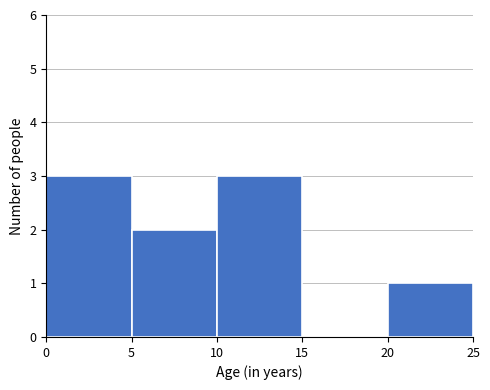

What is the height of the bar covering 20 to 25 on the x-axis? The values are not printed on the chart, so give them approximately, as read against the axis.

1